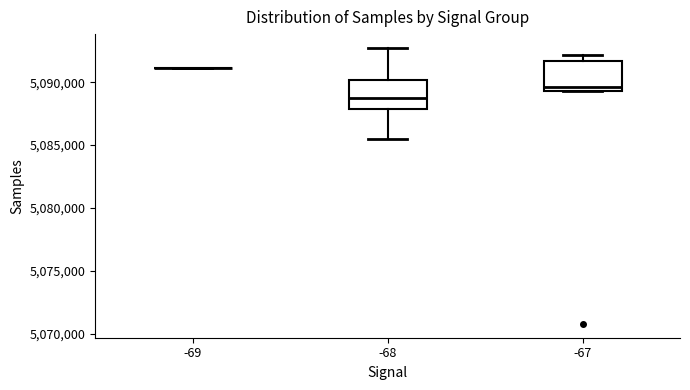

Reading left to right, read every box against the y-axis: the position of its median line, the range the box covers, and the ends of its whiskers. The values are not printed on the chart, so give them approximately, as read against the axis.

-69: box collapsed to a line at 5091000, whiskers 5091000 to 5091000
-68: median 5088500, box 5088000 to 5090000, whiskers 5085500 to 5092500
-67: median 5089500 (just above the box's lower edge), box 5089500 to 5091500, whiskers 5089500 to 5092000